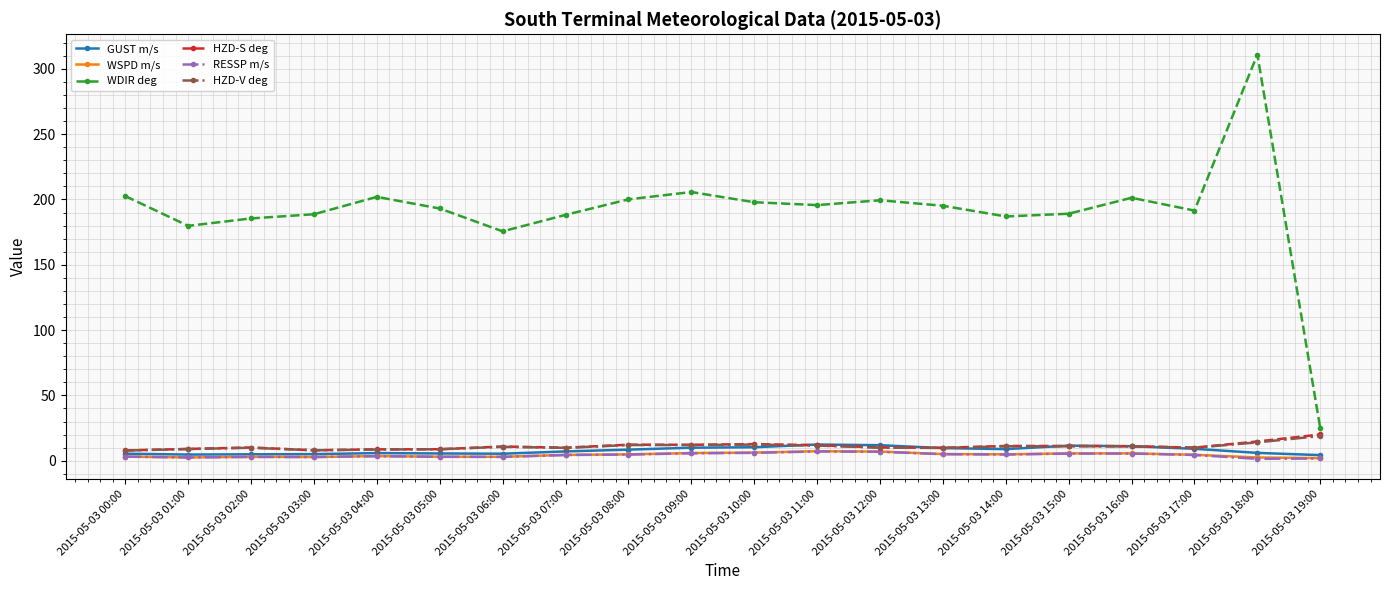

What is the maximum value for WDIR deg?

311.0